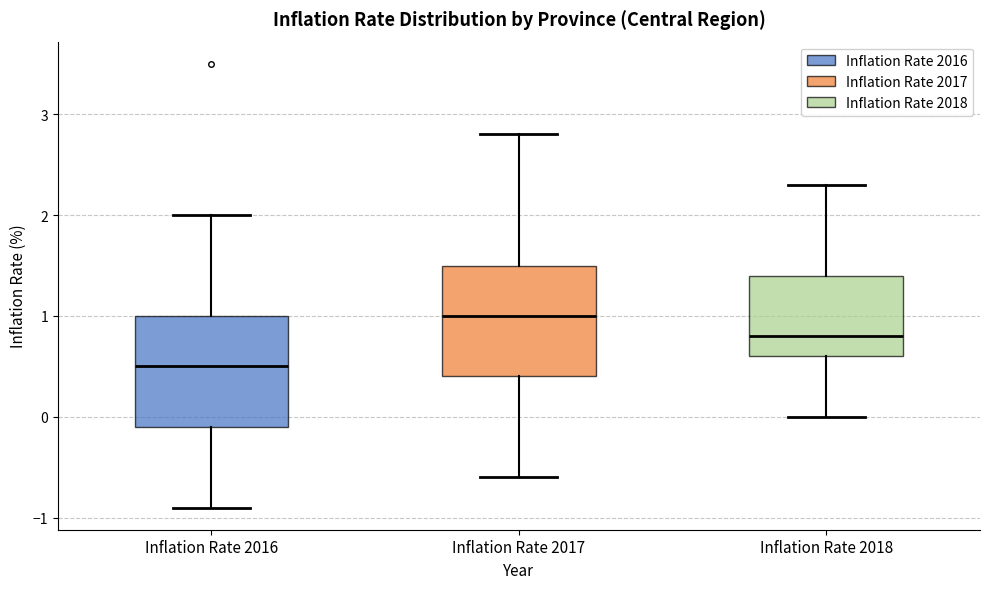

Reading left to right, transcribe this box plot: for each box, give where its median line is, the range the box spans, and where its two whiskers end, as read against the y-axis. The values are not printed on the chart, so give them approximately, as read against the axis.

Inflation Rate 2016: median 0.5, box -0.1 to 1.0, whiskers -0.9 to 2.0
Inflation Rate 2017: median 1.0, box 0.4 to 1.5, whiskers -0.6 to 2.8
Inflation Rate 2018: median 0.8, box 0.6 to 1.4, whiskers 0.0 to 2.3